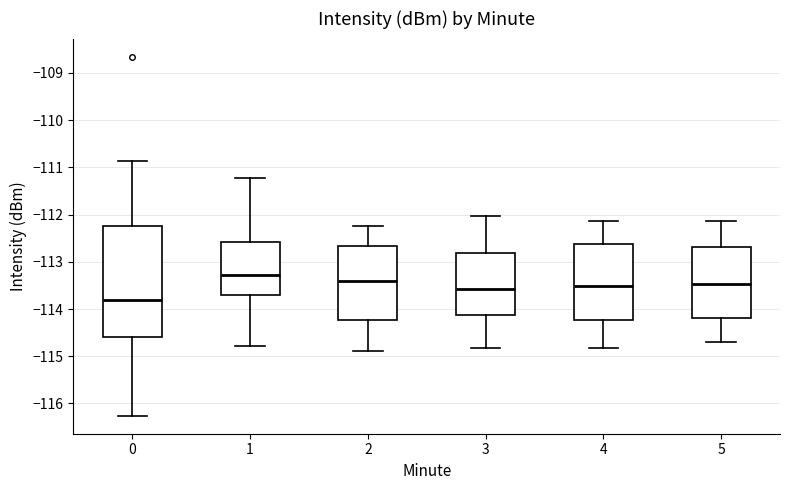

Which box is the tallest, from its lower edge to its upper edge?

0